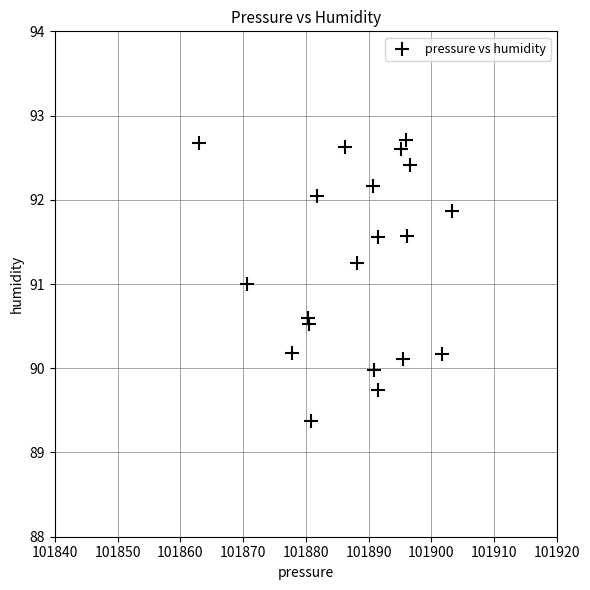

What is the range of Y values (max minus min)?

3.3